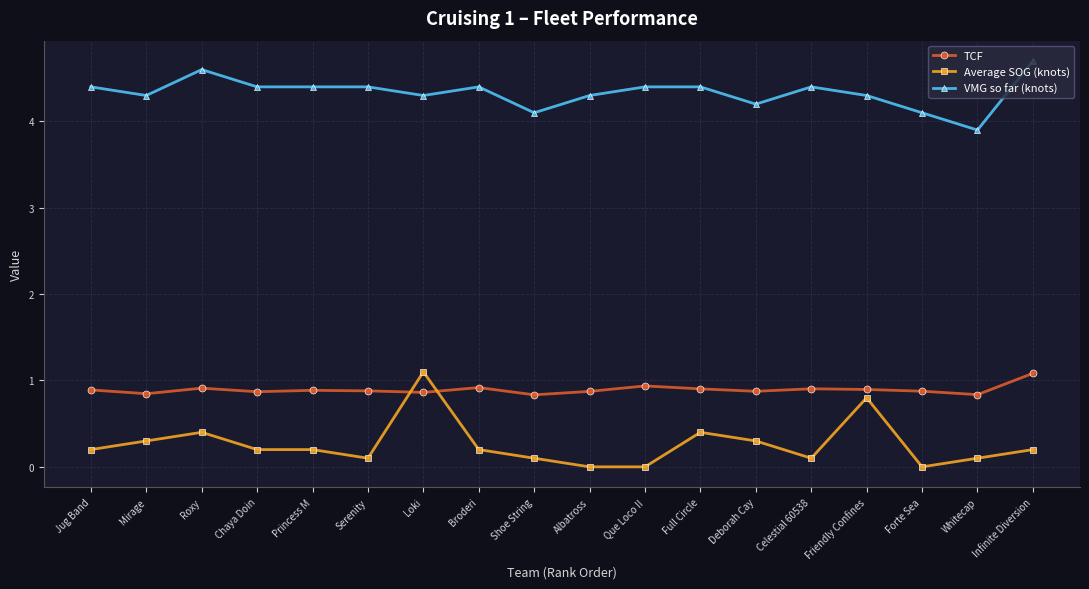

At Deborah Cay, list the series in order from smallest to largest.

Average SOG (knots), TCF, VMG so far (knots)